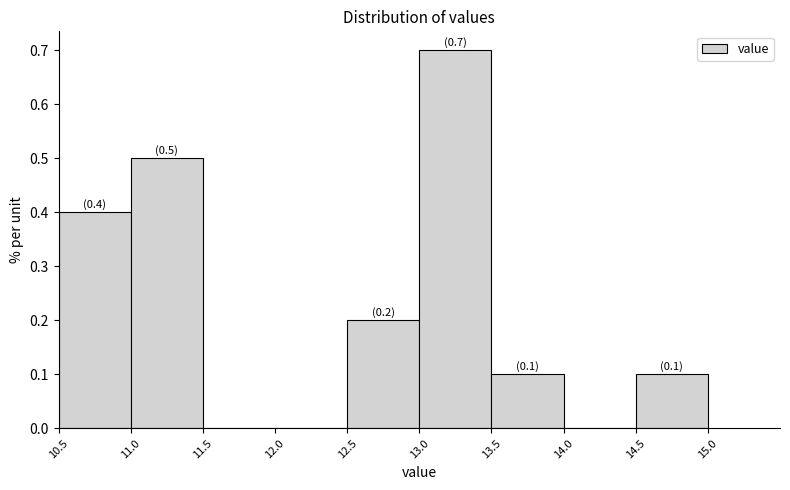

Which range on the x-axis has the tallest bar?

13.0 to 13.5